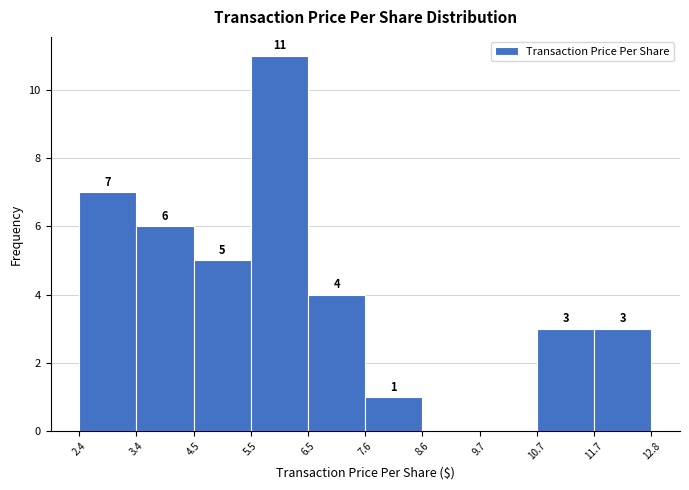

Over which range of the x-axis is the bar tallest?

5.5 to 6.5